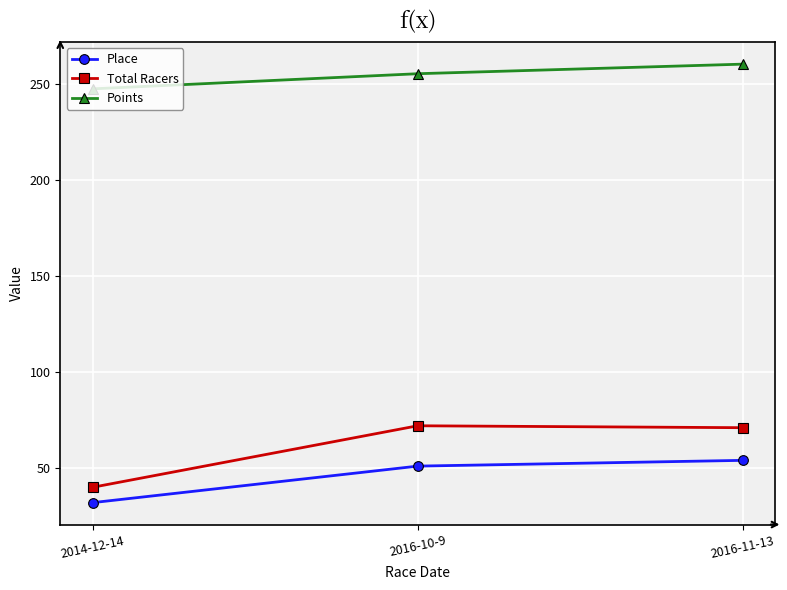

Which series changed the most between 2014-12-14 and 2016-10-9?

Total Racers